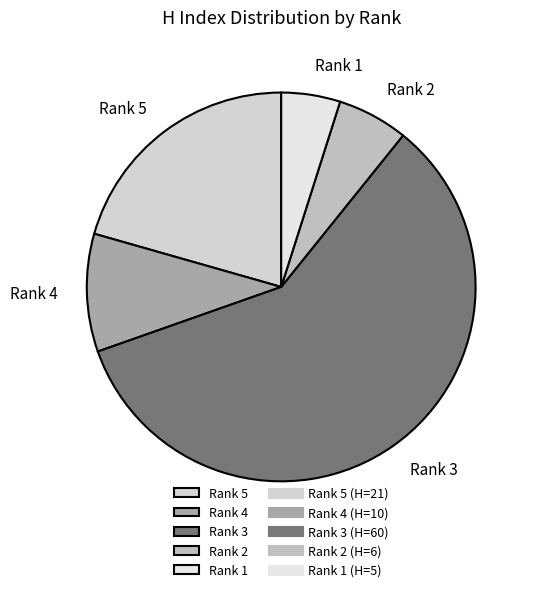

Between Rank 3 and Rank 5, which is larger?

Rank 3